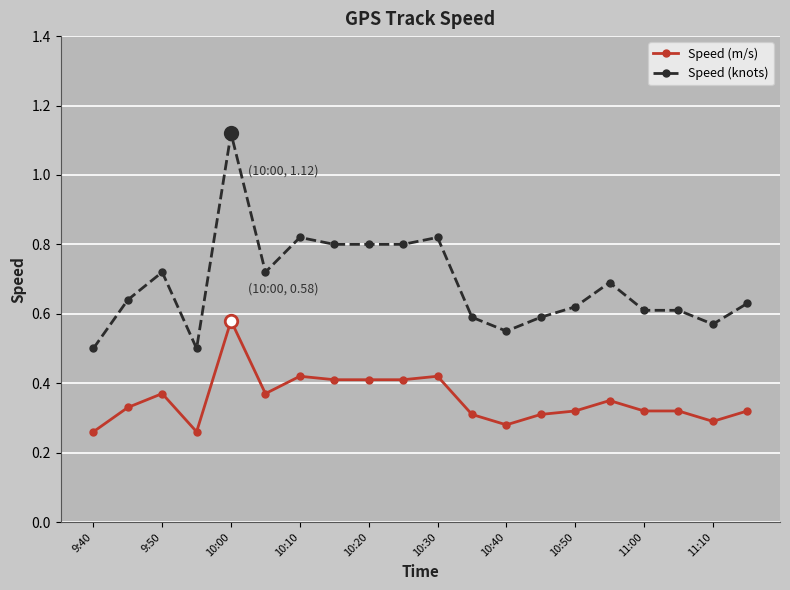

Rank the series by their maximum value, from highest to lowest.

Speed (knots), Speed (m/s)